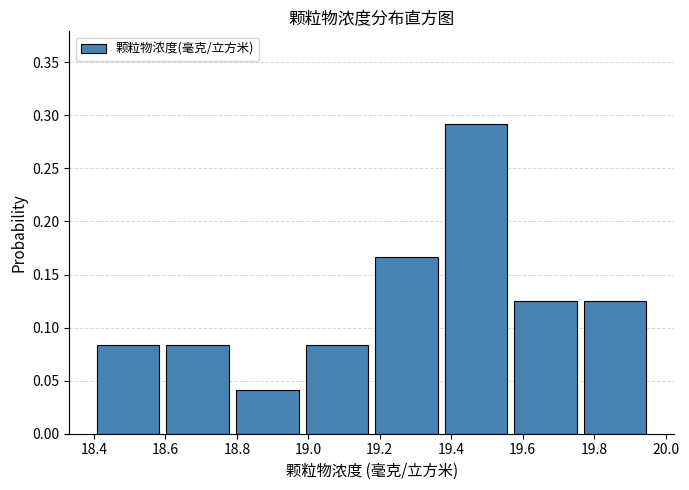

Which range on the x-axis has the tallest bar?

19.38 to 19.58